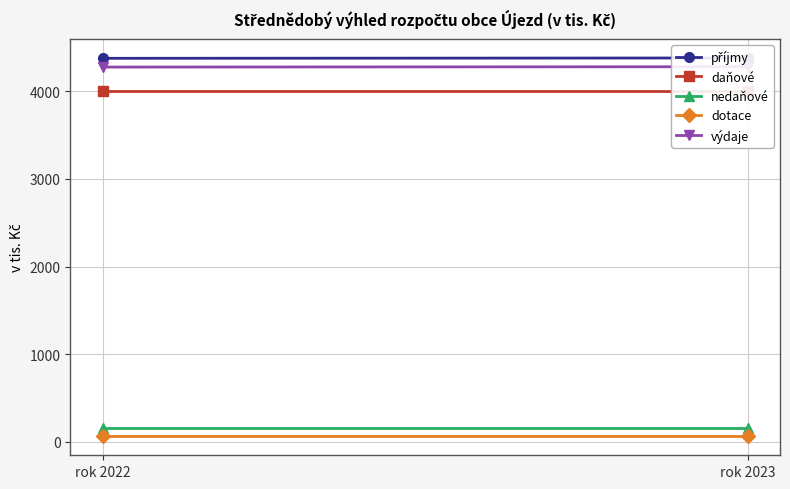

Which category has the highest value in the daňové series?

rok 2022